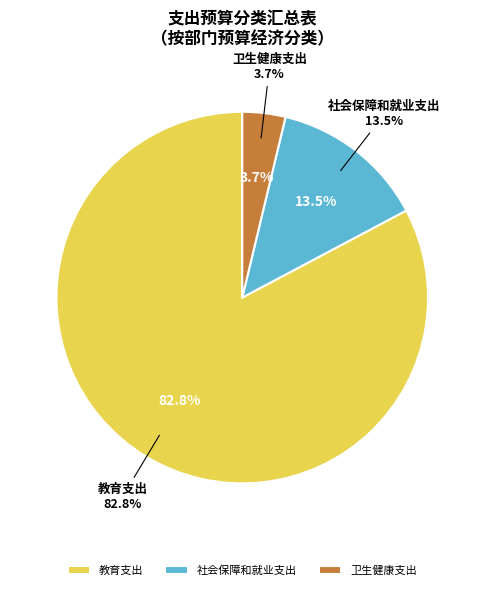

To the nearest percent, what is the difference between the largest and smallest slice percentages?

79%